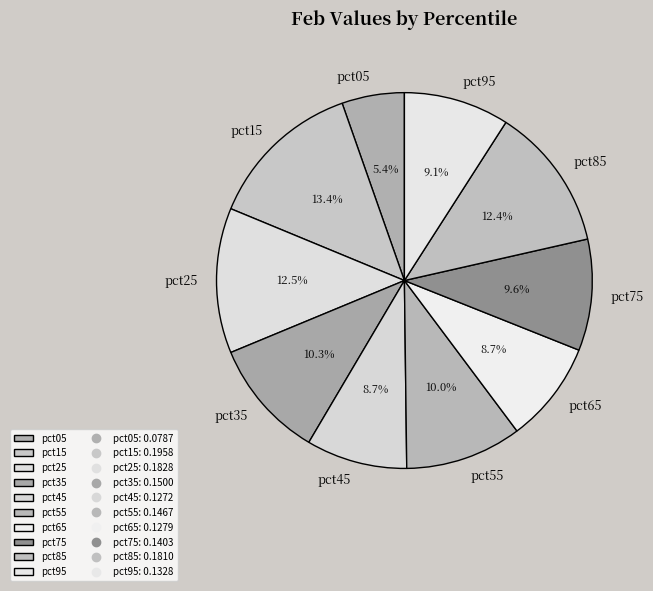

Is there any slice that represents more than half of the pie?

No